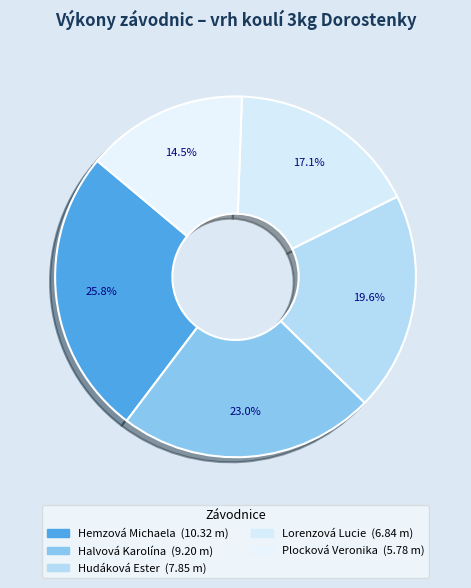

Which slice is the smallest?

Plocková Veronika